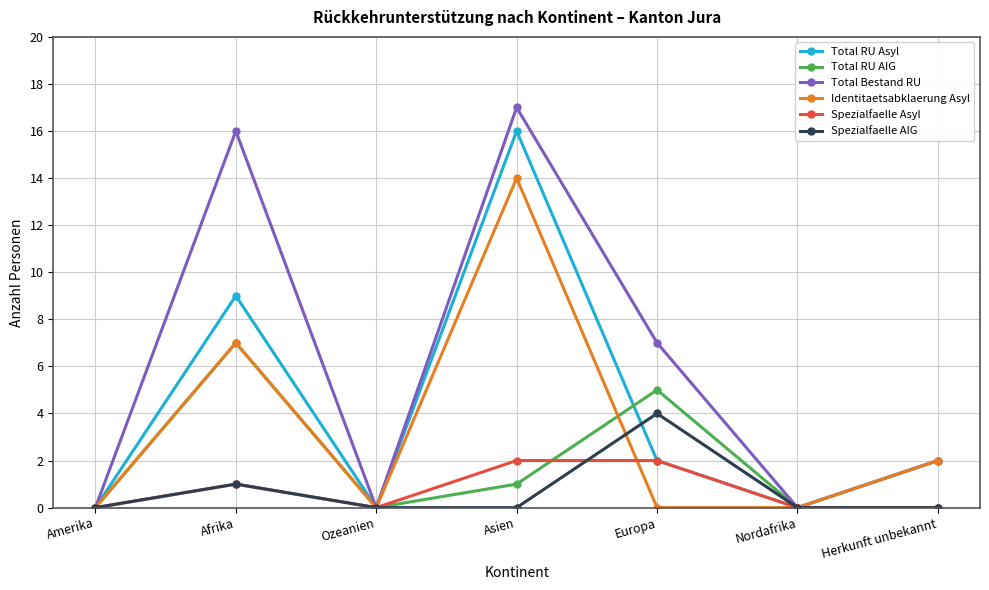

At which label does Total Bestand RU first exceed 2?

Afrika